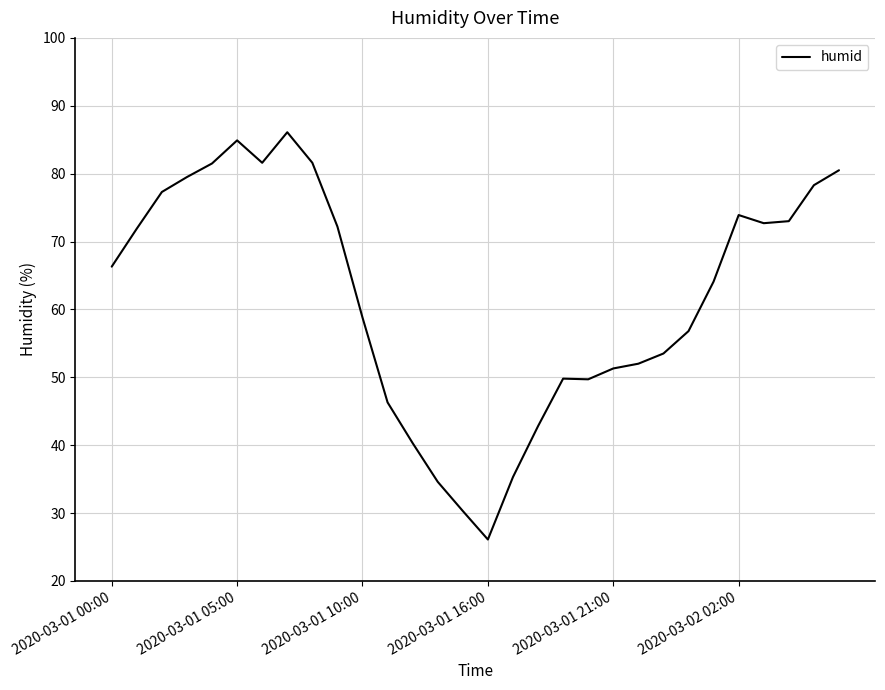

What is the minimum value shown in the chart?

26.1